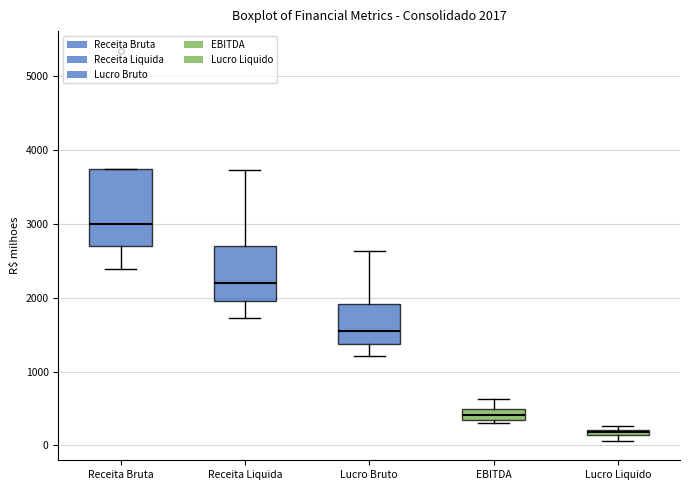

Comparing the boxes themselves (not the whiskers), which one is the tallest?

Receita Bruta